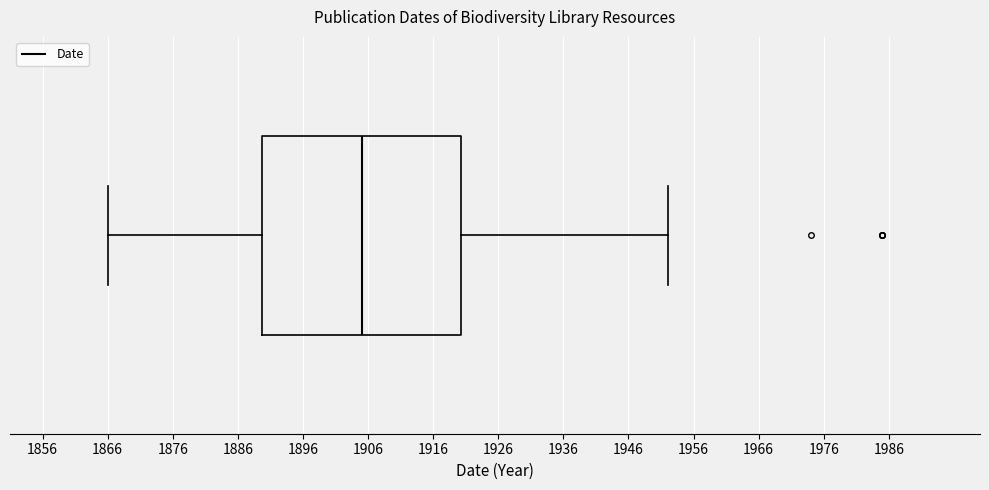

Where does the right whisker of the box end on the x-axis? The values are not printed on the chart, so give them approximately, as read against the axis.

1952